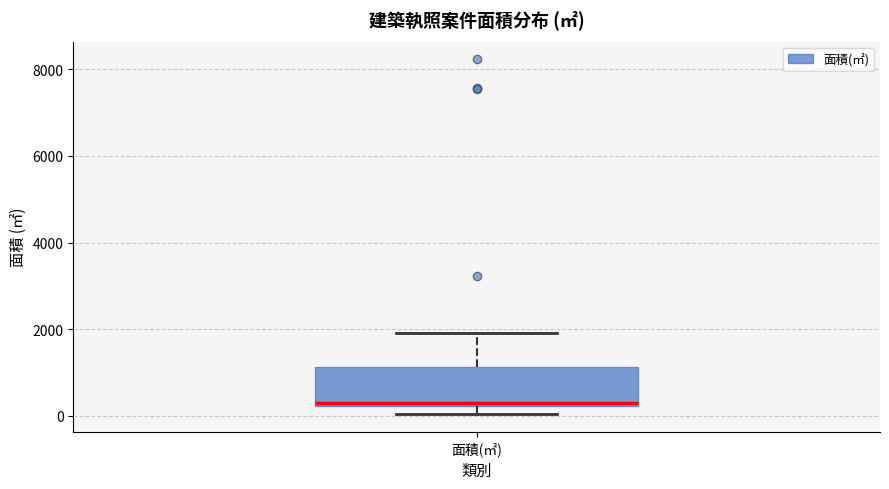

Transcribe this box plot: give where the median line is, the range the box spans, and where the two whiskers end, as read against the y-axis. The values are not printed on the chart, so give them approximately, as read against the axis.

median 200 (just above the box's lower edge), box 200 to 1200, whiskers 0 to 2000